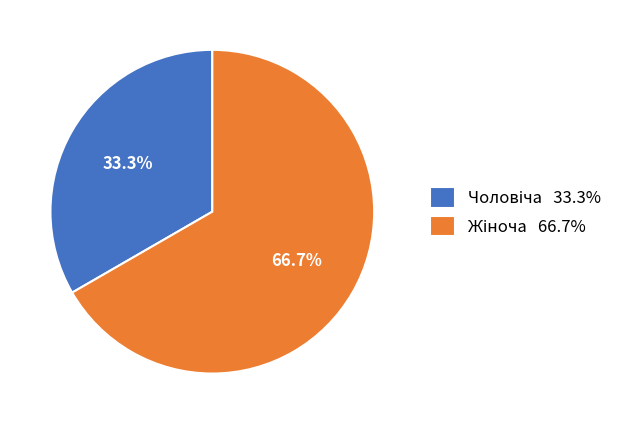

How many slices are in this pie chart?

2